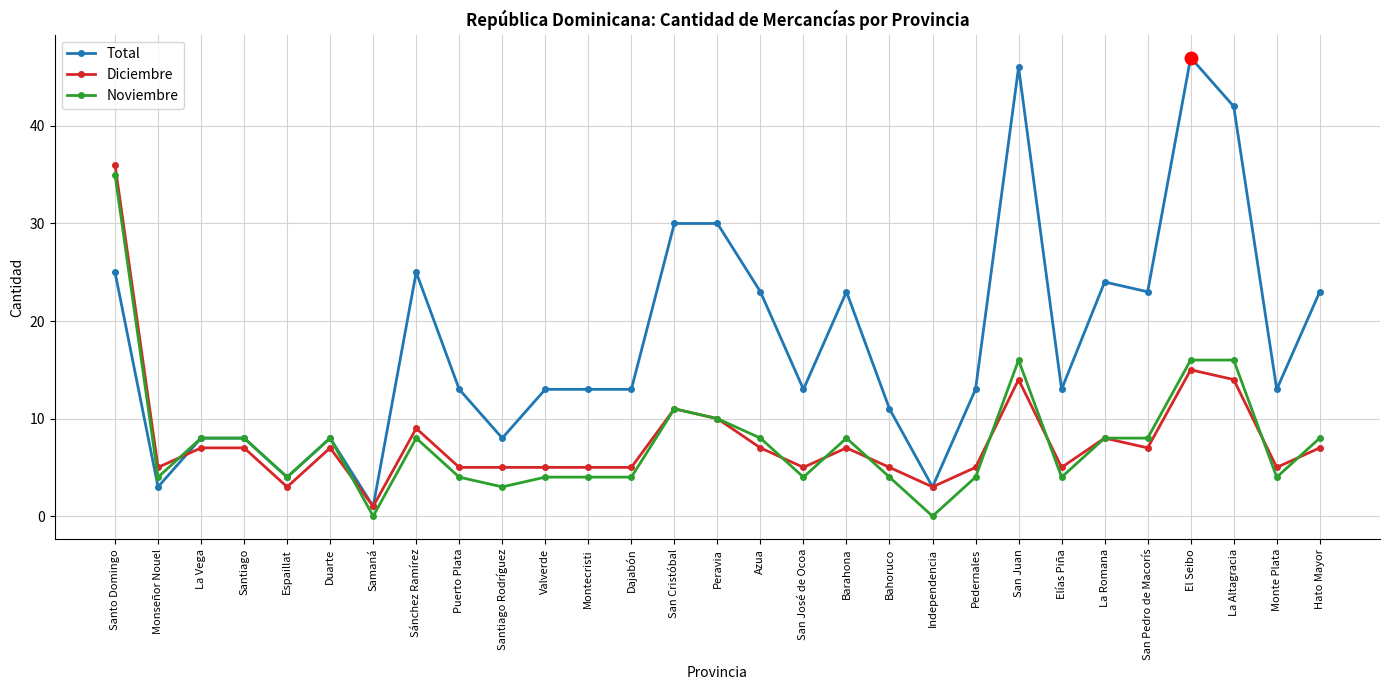

Is it true that Diciembre equals 5 at Puerto Plata?

True